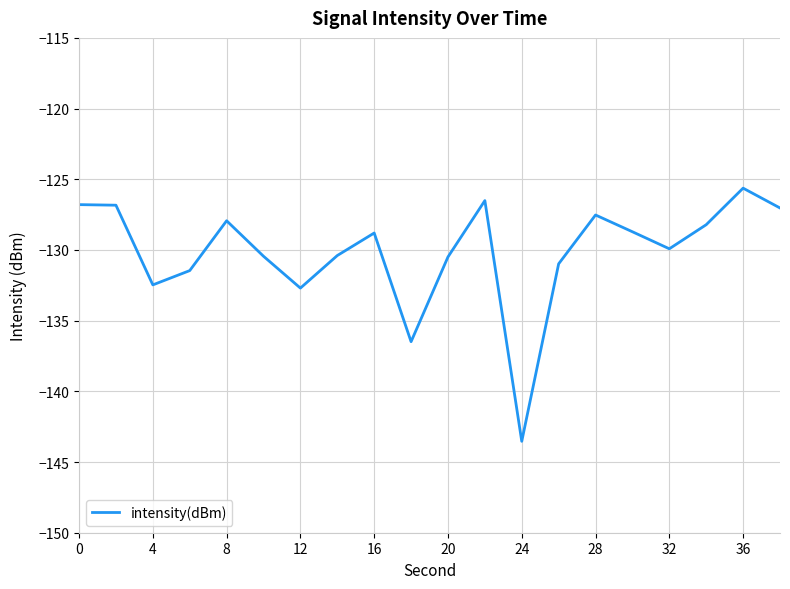

What is the difference between the maximum and minimum values?

17.9